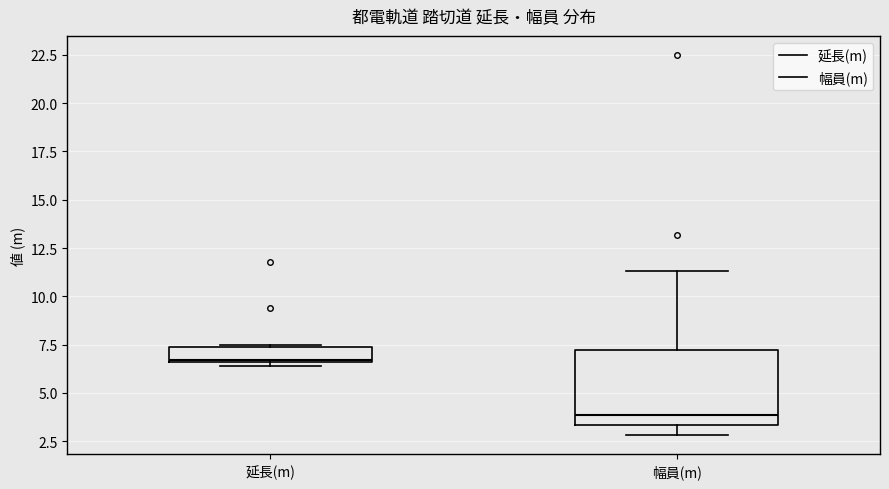

Reading left to right, transcribe this box plot: for each box, give where its median line is, the range the box spans, and where its two whiskers end, as read against the y-axis. The values are not printed on the chart, so give them approximately, as read against the axis.

延長(m): median 6.5, box 6.5 to 7.5, whiskers 6.5 (just below the box's lower edge) to 7.5
幅員(m): median 4.0, box 3.5 to 7.0, whiskers 3.0 to 11.5